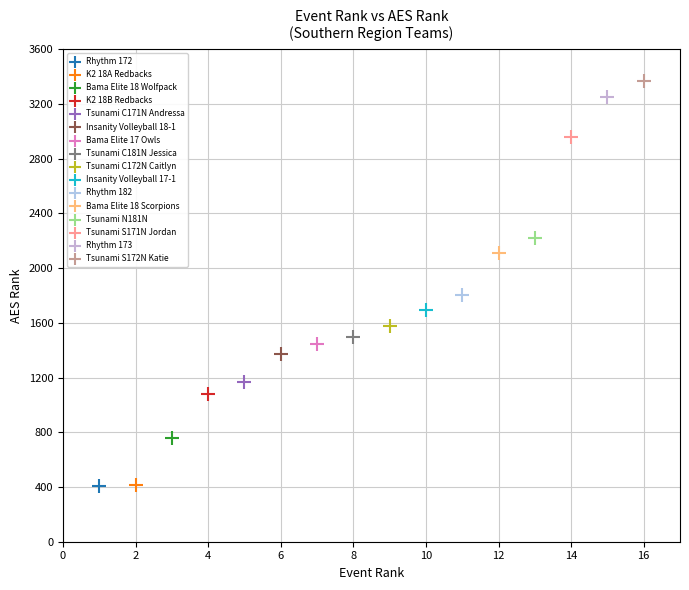

What are all the series names shown in the legend?

Rhythm 172, K2 18A Redbacks, Bama Elite 18 Wolfpack, K2 18B Redbacks, Tsunami C171N Andressa, Insanity Volleyball 18-1, Bama Elite 17 Owls, Tsunami C181N Jessica, Tsunami C172N Caitlyn, Insanity Volleyball 17-1, Rhythm 182, Bama Elite 18 Scorpions, Tsunami N181N, Tsunami S171N Jordan, Rhythm 173, Tsunami S172N Katie